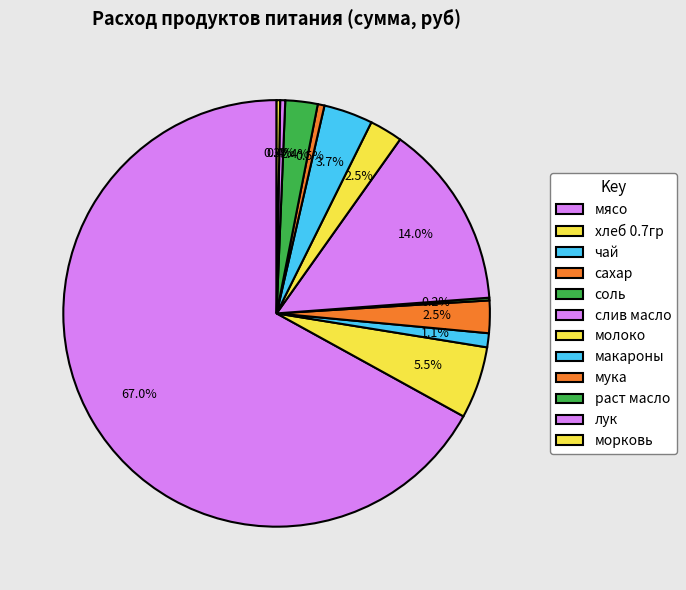

The молоко slice represents 2% of the pie. True or false?

True